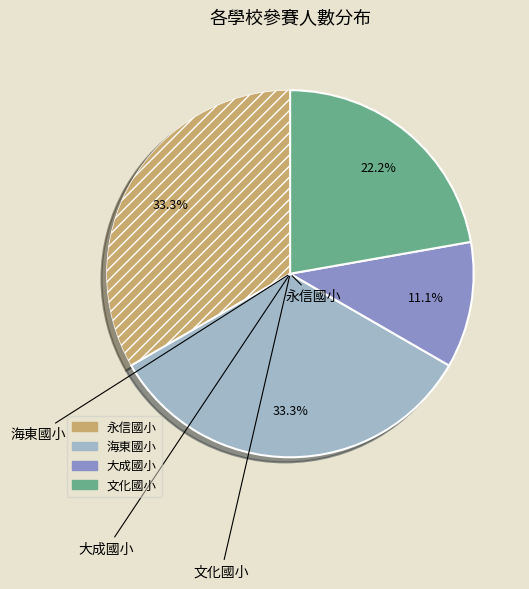

Combined, what portion of the pie is 海東國小 and 永信國小?

66.7%